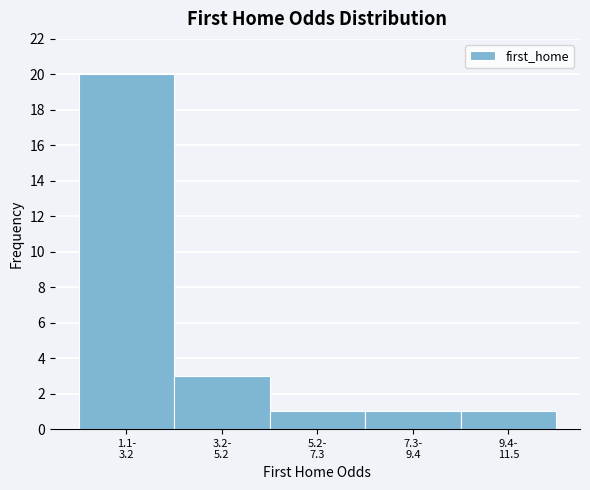

Reading right to left, extract all data points from this chart.

1	1	1	3	20